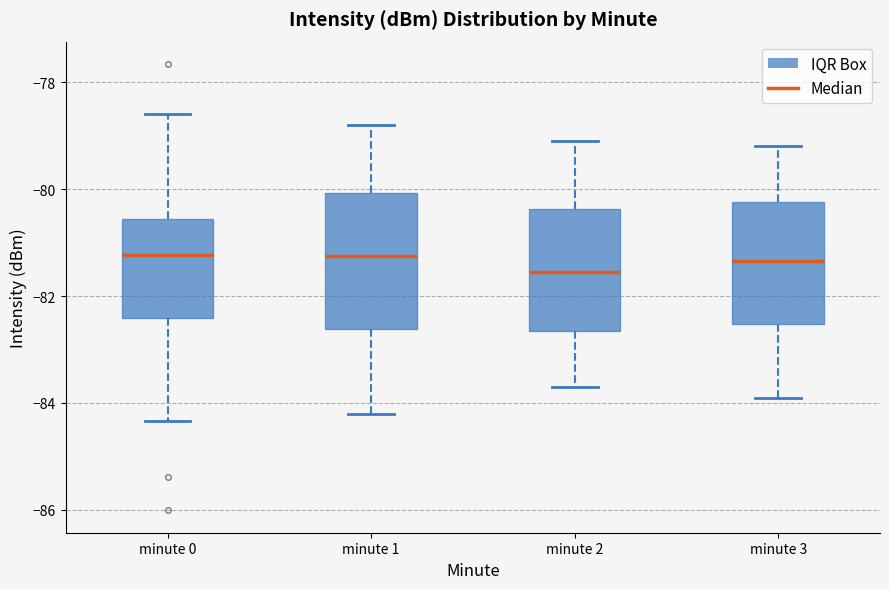

Which box's median line is the lowest?

minute 2